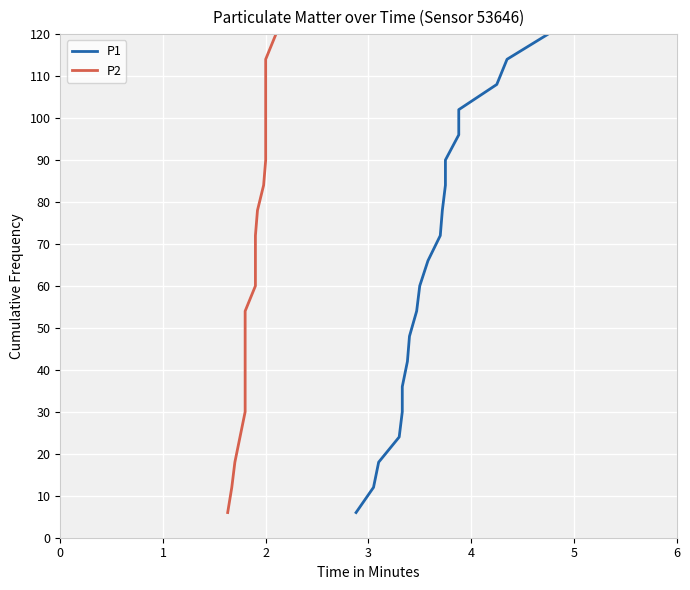

How many values in the P1 series exceed 66?

9